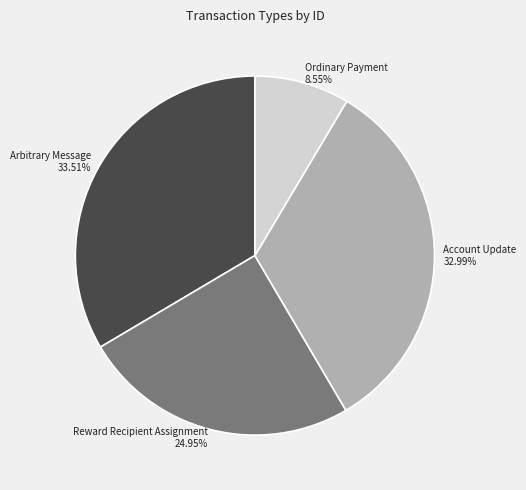

What is the ratio of the value at Arbitrary Message to the value at Ordinary Payment?

3.9